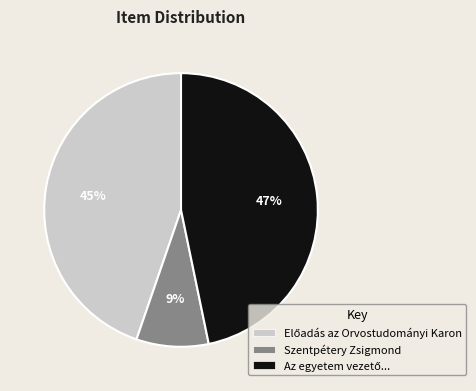

Count the number of slices in the pie.

3